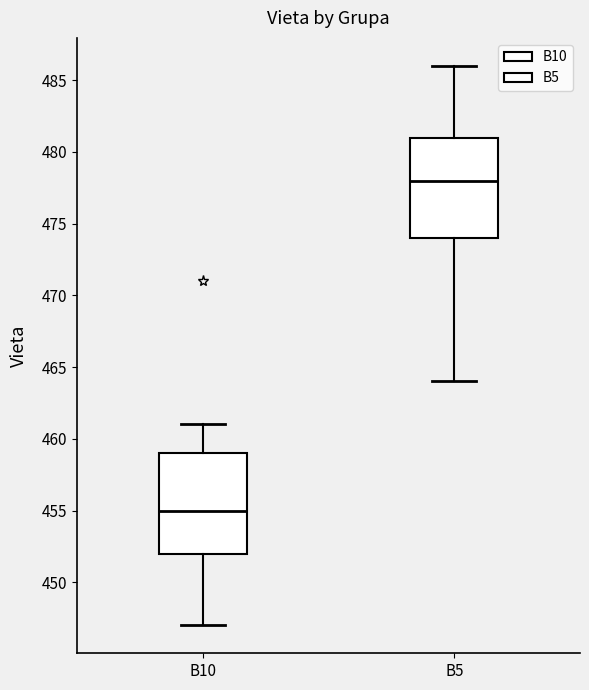

Reading left to right, transcribe this box plot: for each box, give where its median line is, the range the box spans, and where its two whiskers end, as read against the y-axis. The values are not printed on the chart, so give them approximately, as read against the axis.

B10: median 455, box 452 to 459, whiskers 447 to 461
B5: median 478, box 474 to 481, whiskers 464 to 486